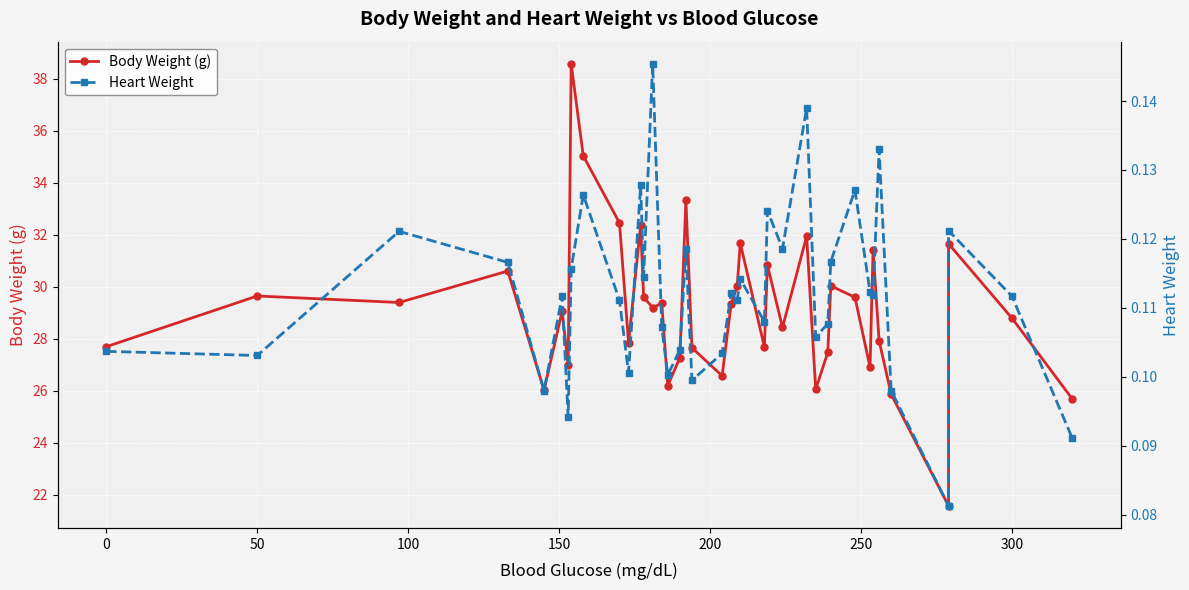

Is this an area chart (filled region under the line)?

No